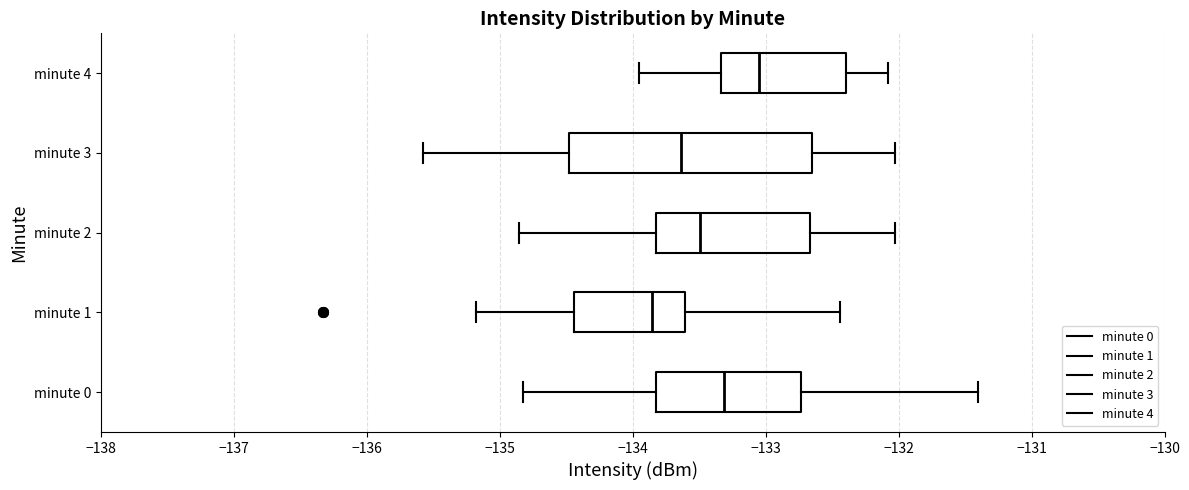

Reading bottom to top, transcribe this box plot: for each box, give where its median line is, the range the box spans, and where its two whiskers end, as read against the x-axis. The values are not printed on the chart, so give them approximately, as read against the axis.

minute 0: median -133.3, box -133.8 to -132.7, whiskers -134.8 to -131.4
minute 1: median -133.9, box -134.4 to -133.6, whiskers -135.2 to -132.4
minute 2: median -133.5, box -133.8 to -132.7, whiskers -134.9 to -132.0
minute 3: median -133.6, box -134.5 to -132.7, whiskers -135.6 to -132.0
minute 4: median -133.1, box -133.3 to -132.4, whiskers -134.0 to -132.1